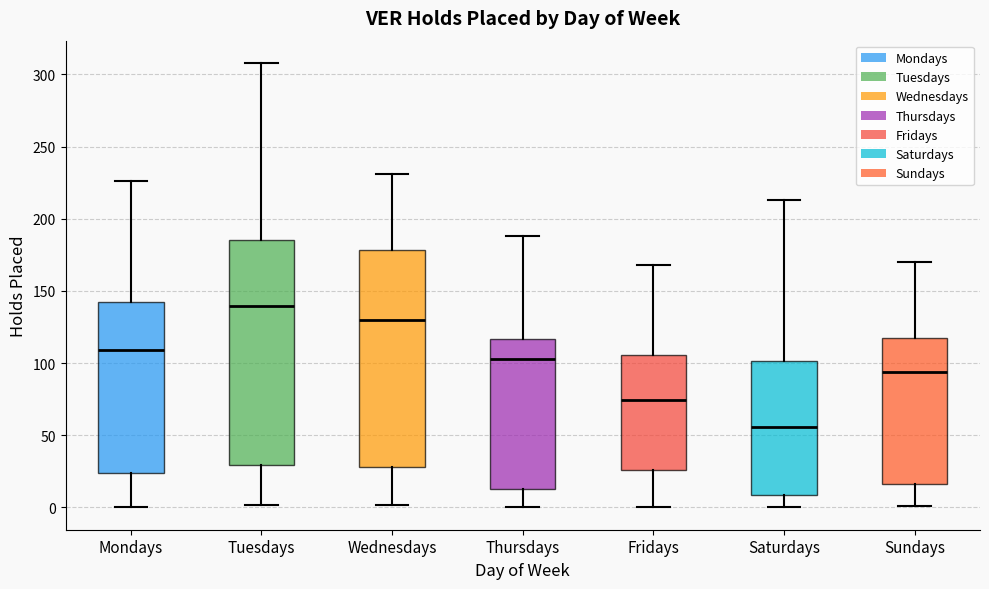

Which box is the tallest, from its lower edge to its upper edge?

Tuesdays